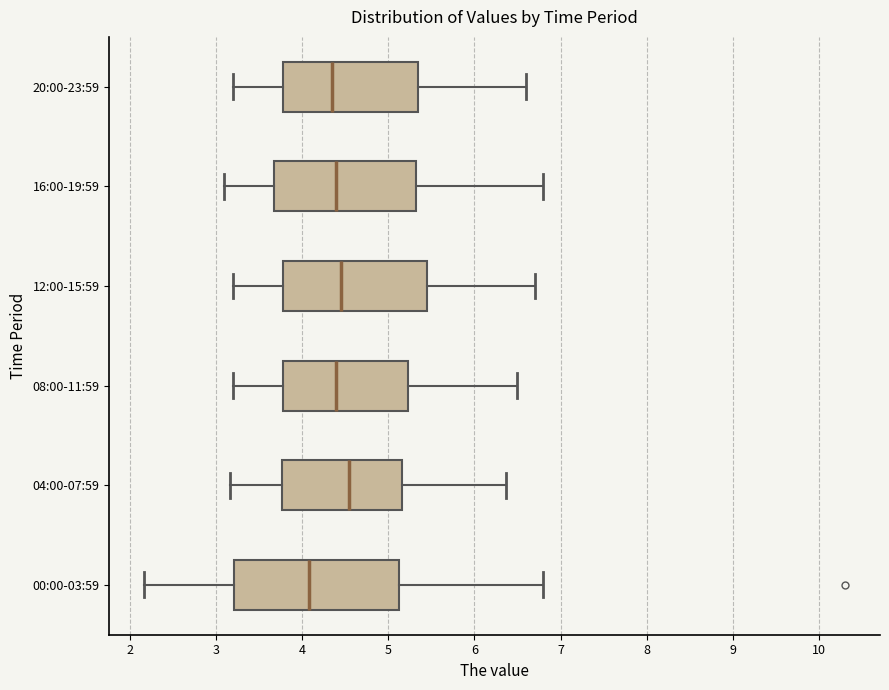

Which box is the widest, from its left edge to its right edge?

00:00-03:59